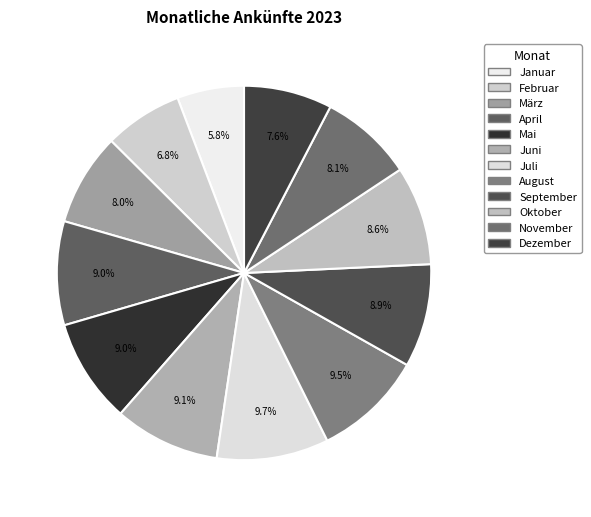

The November slice represents 21% of the pie. True or false?

False